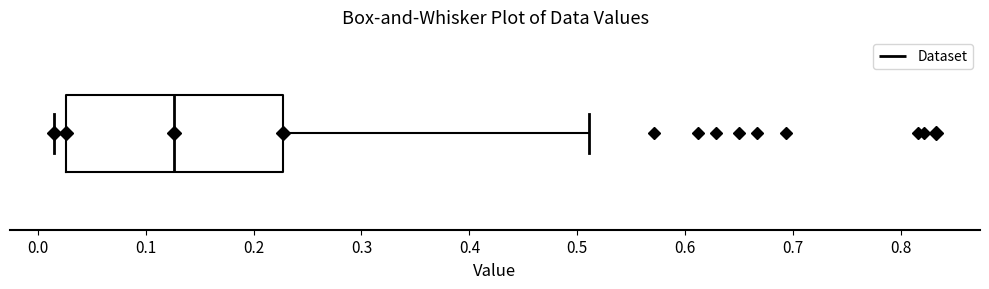

Where is the left edge of the box on the x-axis? The values are not printed on the chart, so give them approximately, as read against the axis.

0.03